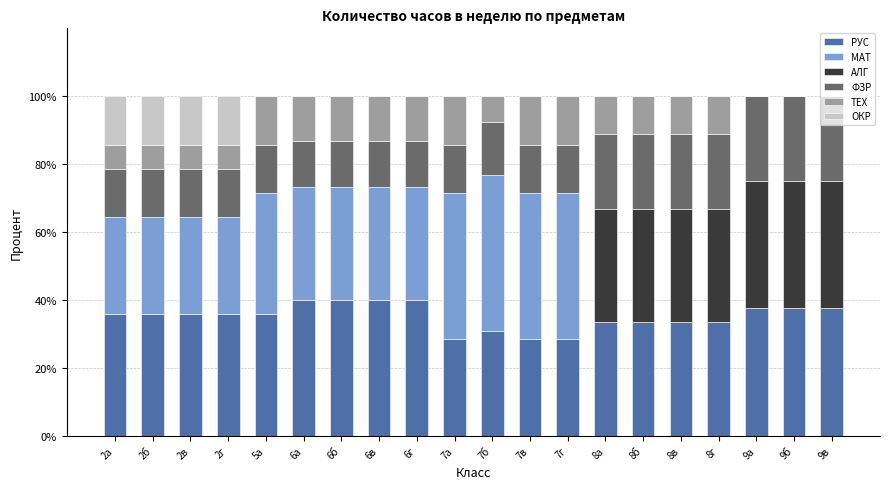

What is the maximum value for РУС?

40.0